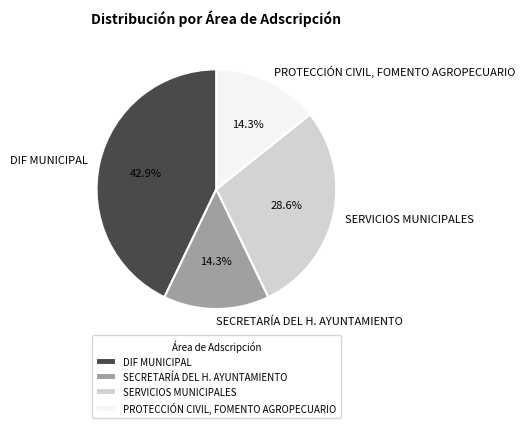

Approximately how many times larger is the value at DIF MUNICIPAL compared to PROTECCIÓN CIVIL, FOMENTO AGROPECUARIO?

3.0